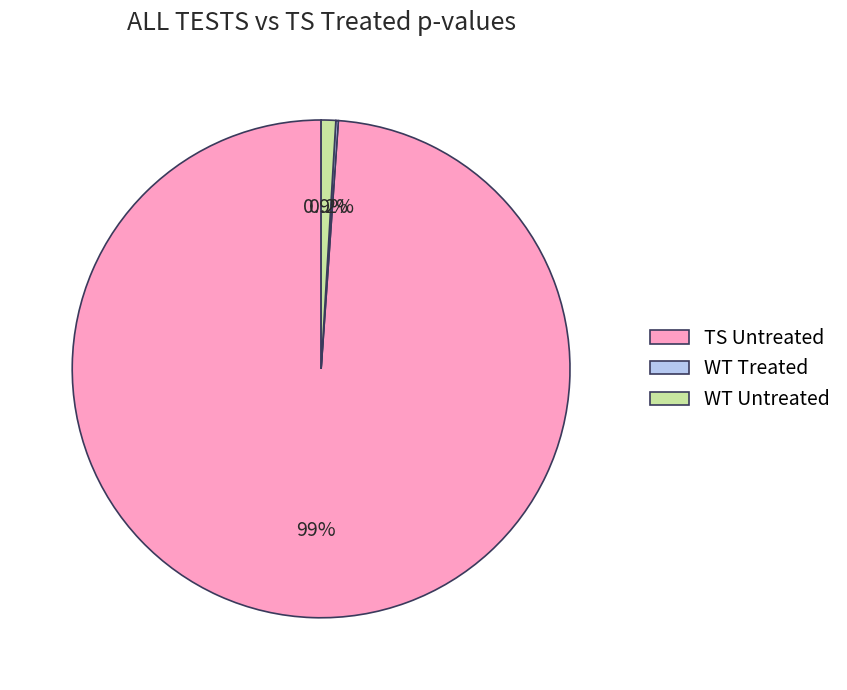

Between WT Untreated and TS Untreated, which is larger?

TS Untreated